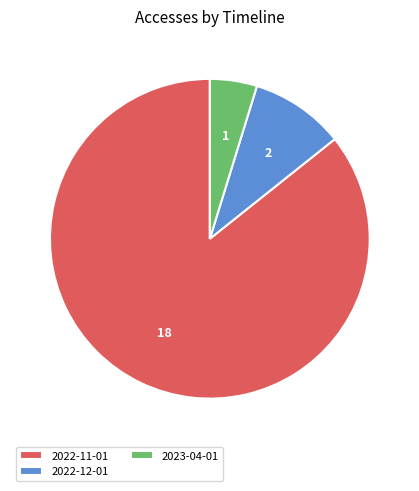

Is it true that 2022-12-01 is 1% of the pie?

False